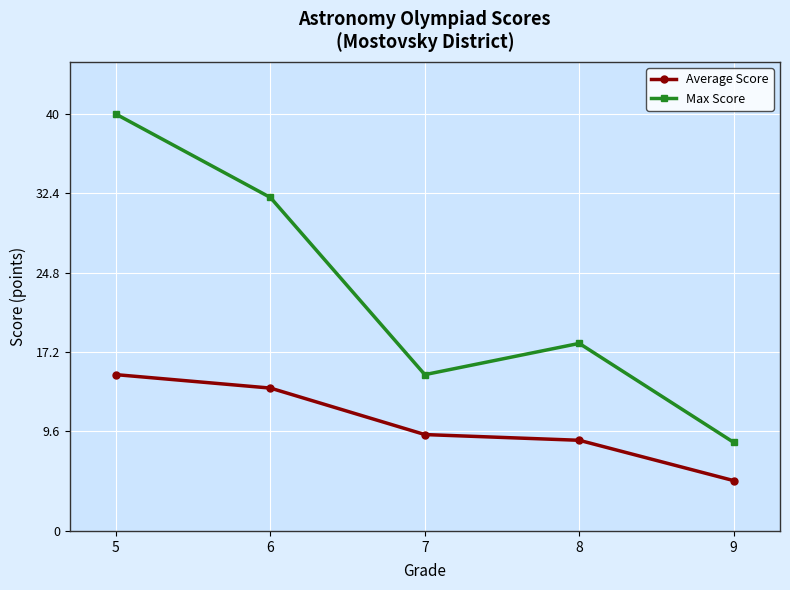

What is the minimum value shown in the chart?

4.8